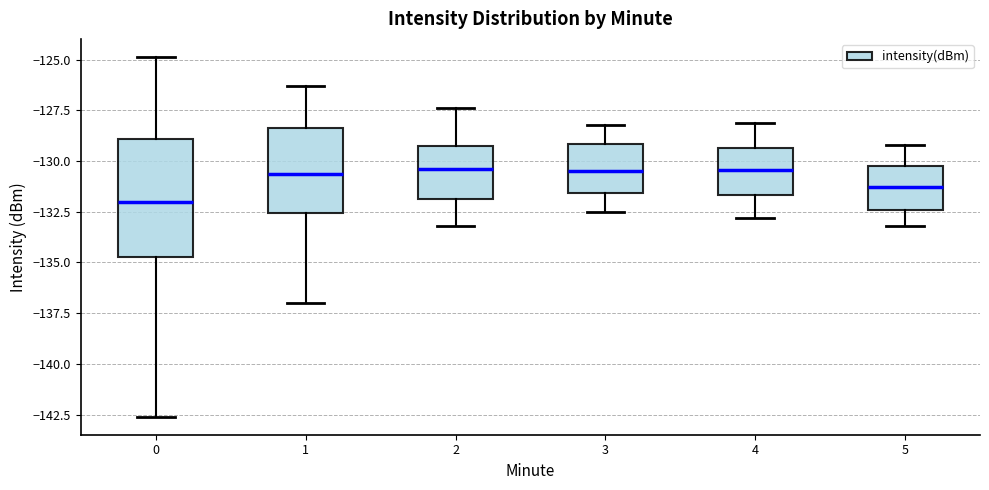

Reading left to right, read every box against the y-axis: the position of its median line, the range the box covers, and the ends of its whiskers. The values are not printed on the chart, so give them approximately, as read against the axis.

0: median -132.0, box -134.5 to -129.0, whiskers -142.5 to -125.0
1: median -130.5, box -132.5 to -128.5, whiskers -137.0 to -126.5
2: median -130.5, box -132.0 to -129.0, whiskers -133.0 to -127.5
3: median -130.5, box -131.5 to -129.0, whiskers -132.5 to -128.0
4: median -130.5, box -131.5 to -129.5, whiskers -133.0 to -128.0
5: median -131.5, box -132.5 to -130.0, whiskers -133.0 to -129.0